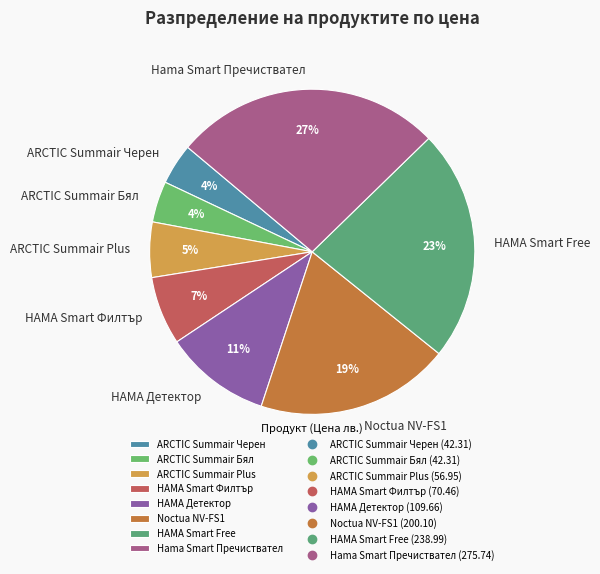

To the nearest percent, what is the difference between the largest and smallest slice percentages?

23%